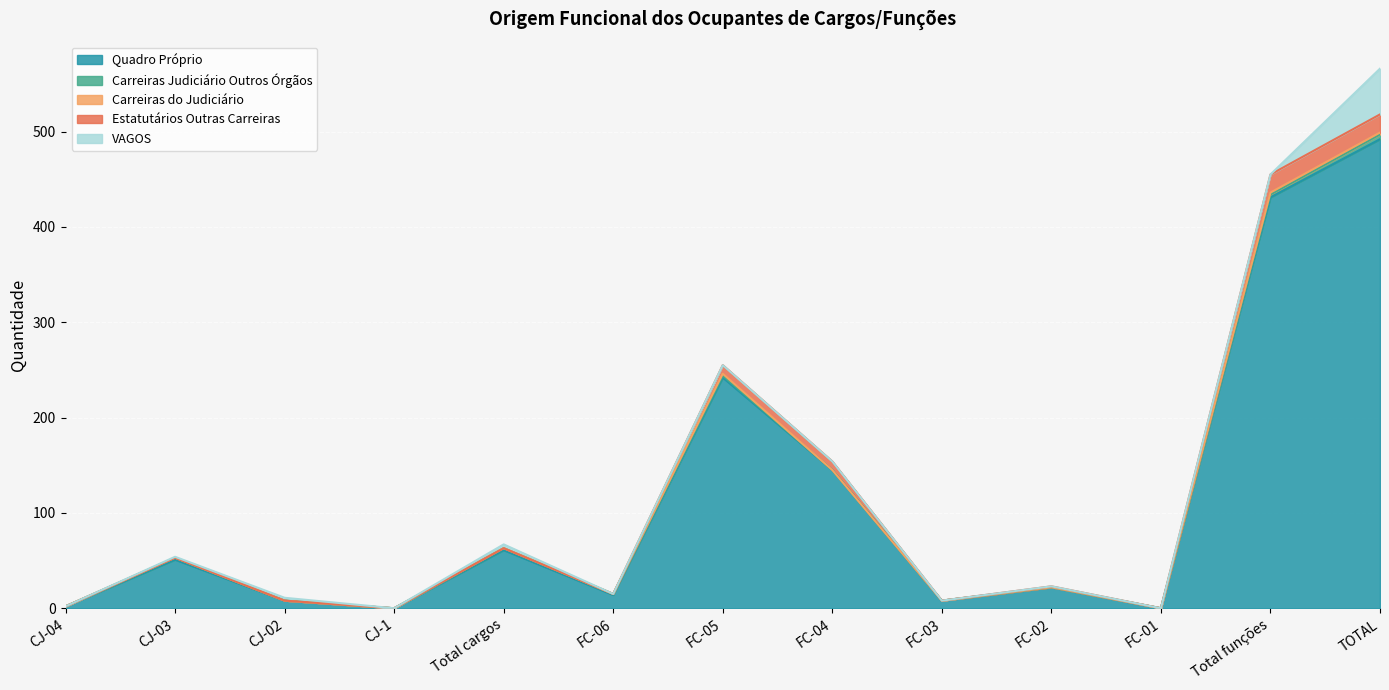

What is the average value of the Quadro Próprio series?

114